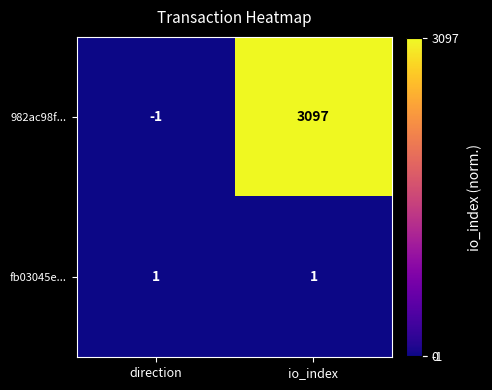

Which series changed the most between direction and io_index?

982ac98f...